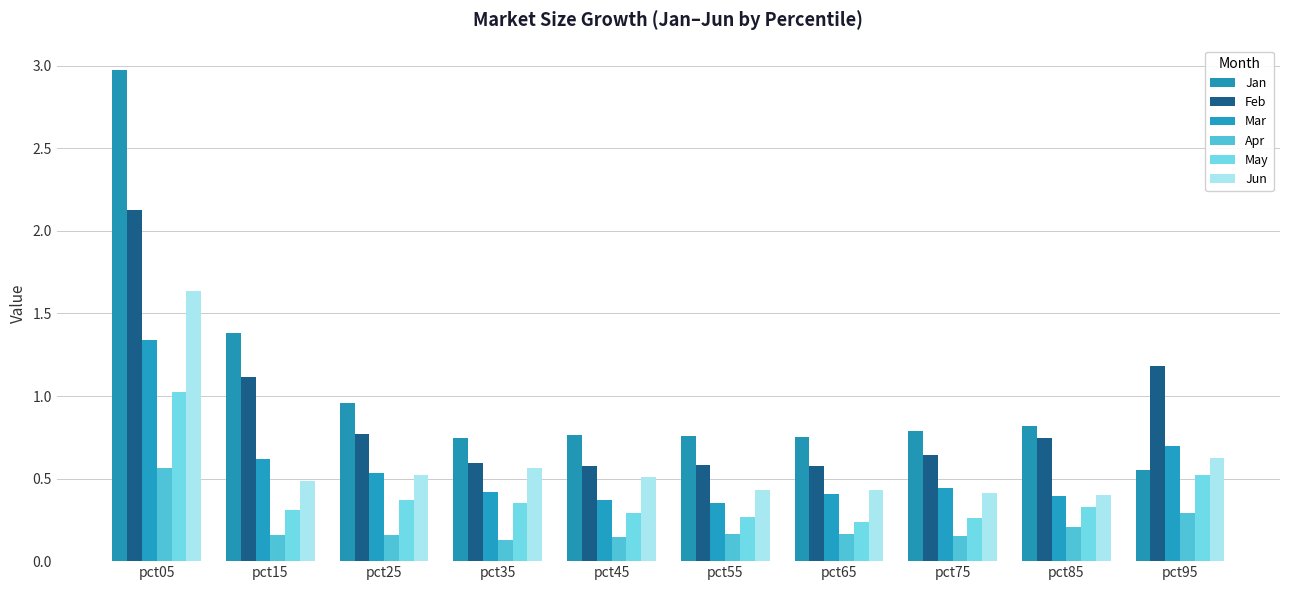

How many data points does each series have?

10